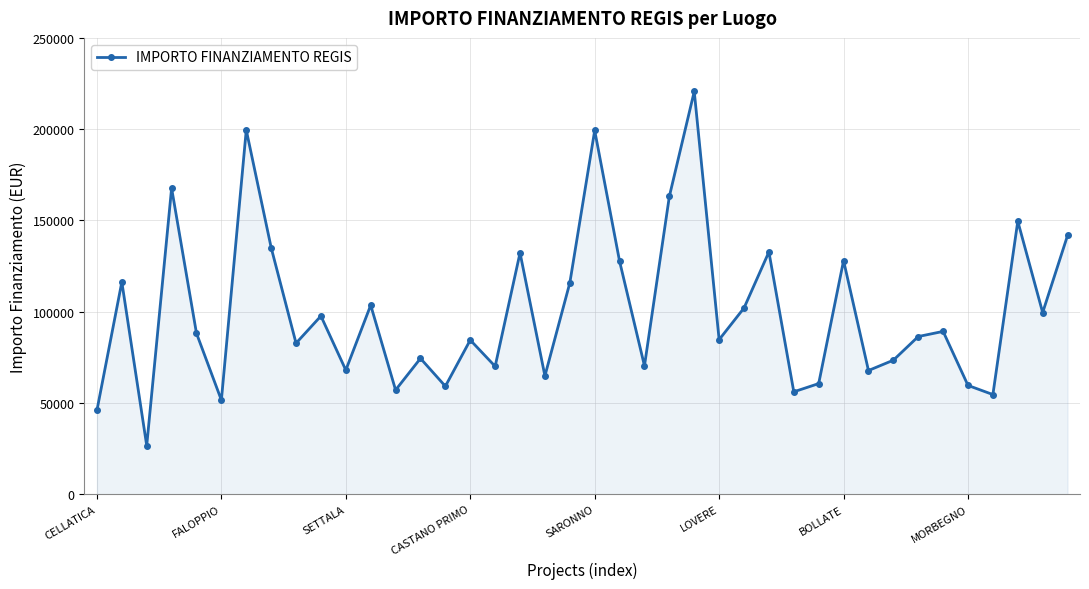

What is the minimum value shown in the chart?

26730.0